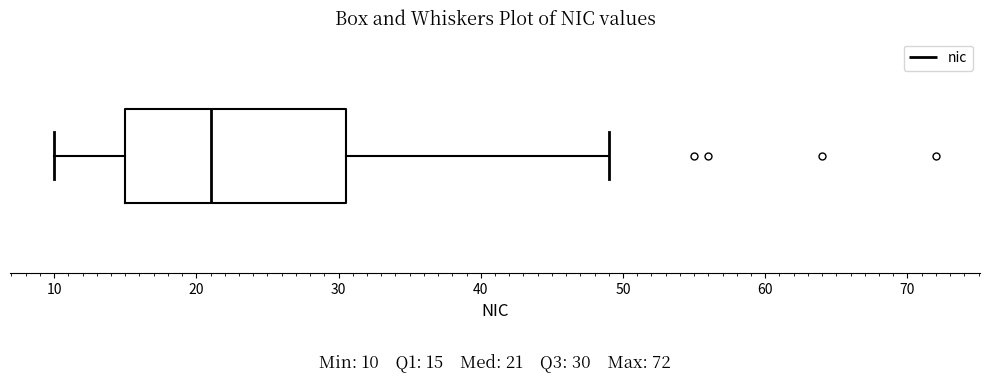

Where does the median line of the box sit on the x-axis? The values are not printed on the chart, so give them approximately, as read against the axis.

21